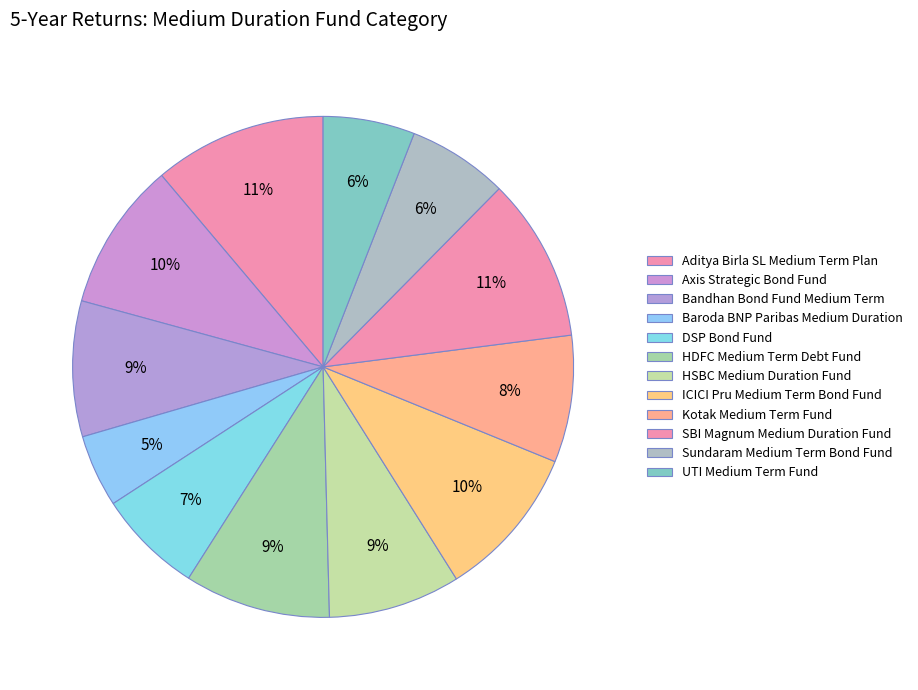

How many segments does this pie chart have?

12